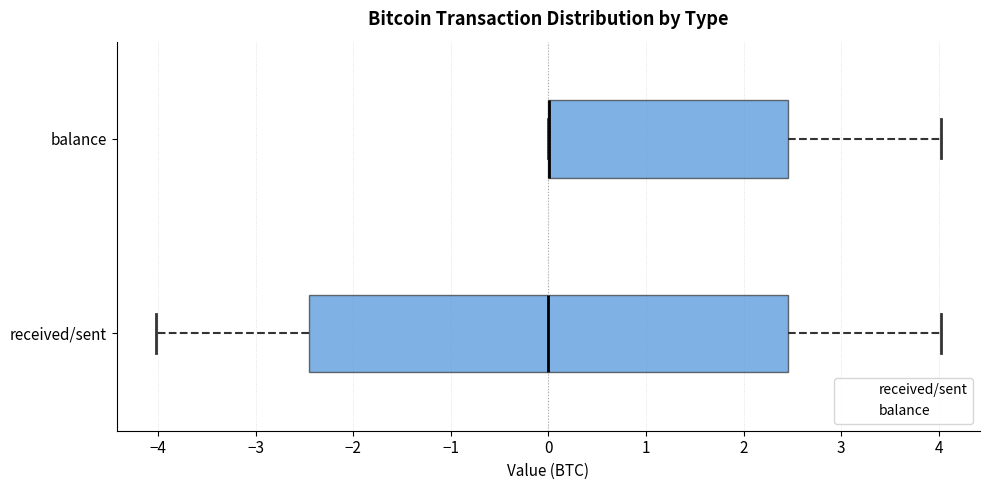

Where does the right whisker of the box for balance end on the x-axis? The values are not printed on the chart, so give them approximately, as read against the axis.

4.0